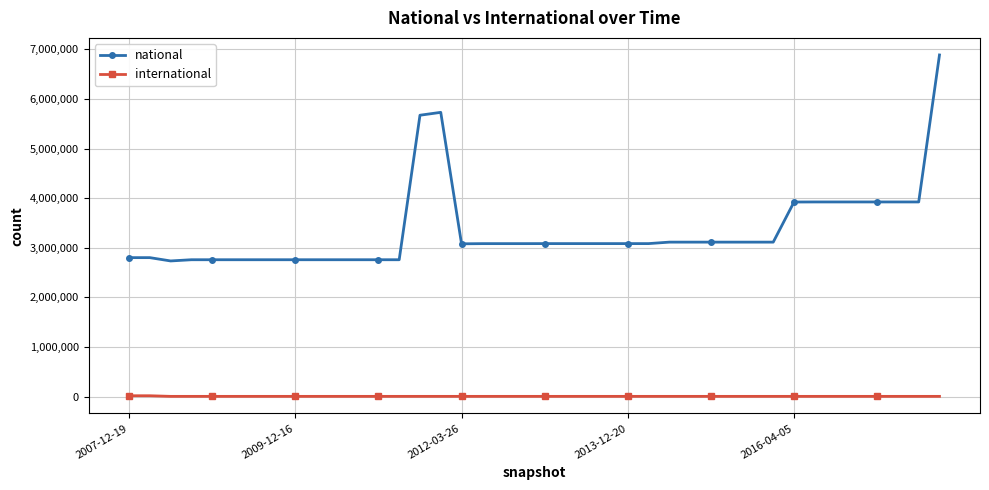

What are all the series names shown in the legend?

national, international